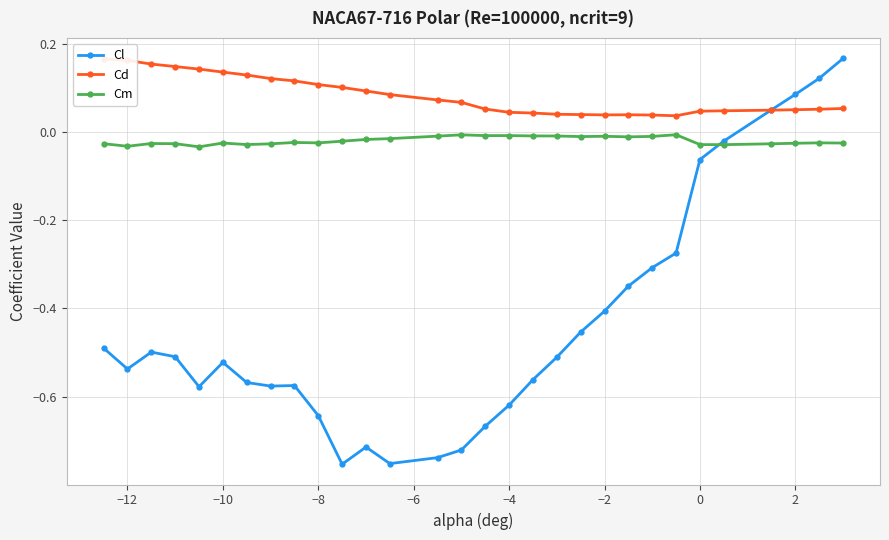

True or false: Cl has more than 0 points higher than both neighbors.

True